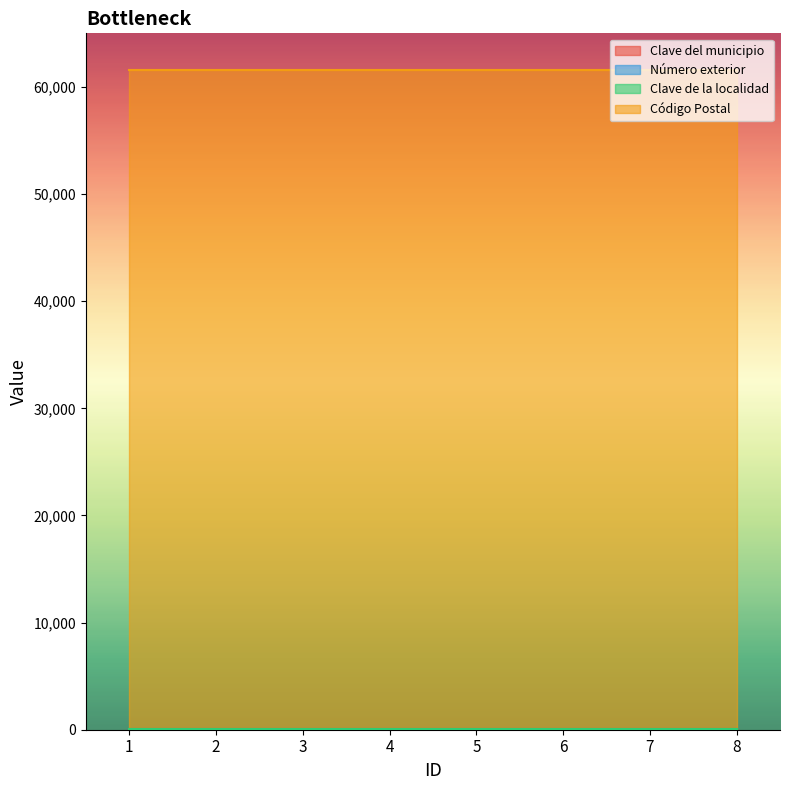

Reading left to right, extract all data points from this chart.

Clave del municipio: 1=66	2=66	3=66	4=66	5=66	6=66	7=66	8=66
Número exterior: 1=1	2=1	3=1	4=1	5=1	6=1	7=1	8=1
Clave de la localidad: 1=66	2=66	3=66	4=66	5=66	6=66	7=66	8=66
Código Postal: 1=61615	2=61615	3=61615	4=61615	5=61615	6=61615	7=61615	8=61615